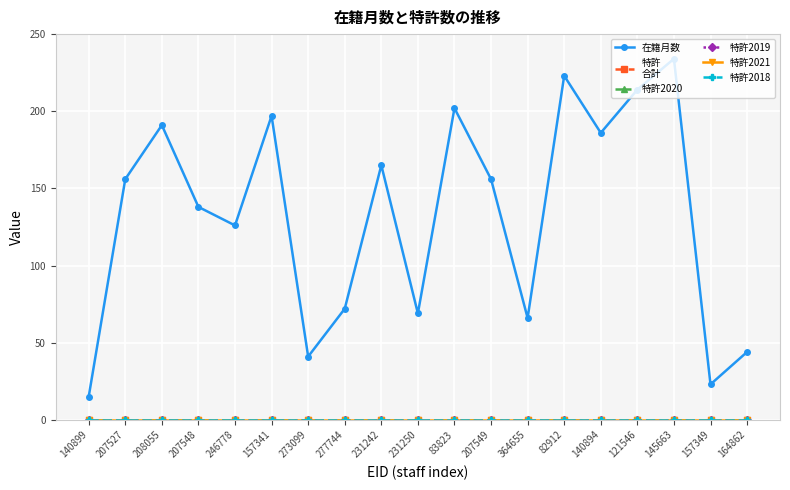

Does the chart have visible grid lines?

Yes